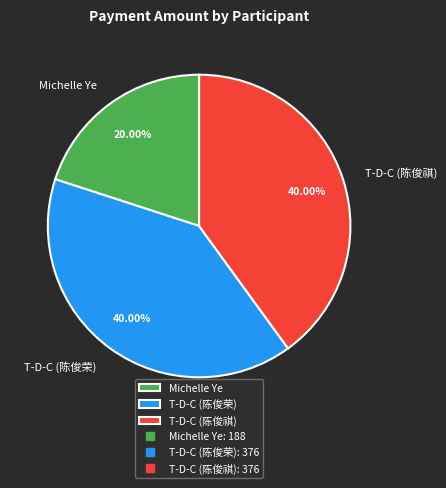

To the nearest percent, what percentage of the pie is T-D-C (陈俊祺)?

40%